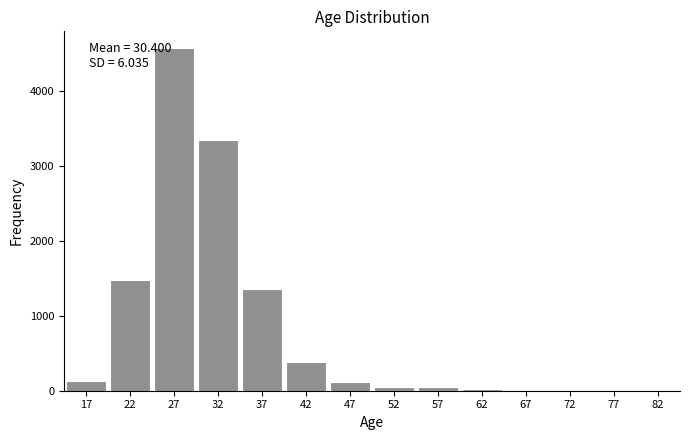

What is the ratio of the value at 17 to the value at 42?

0.4